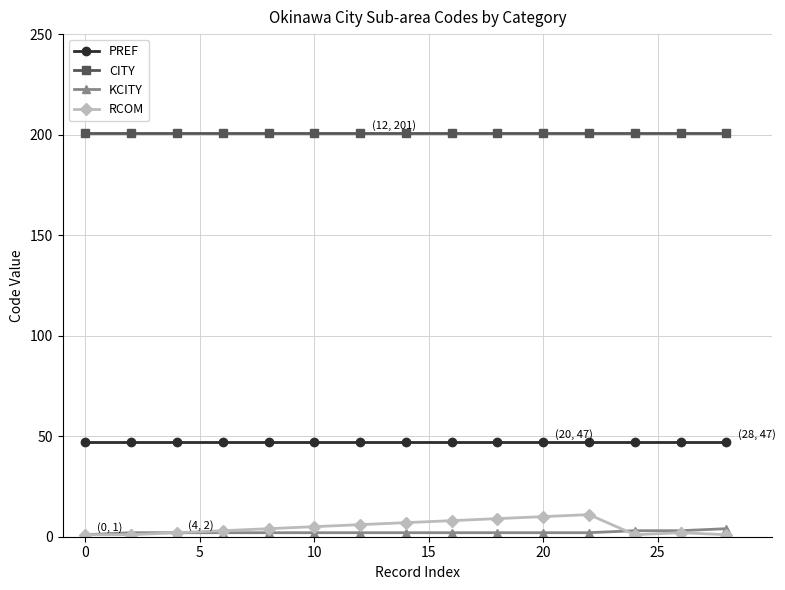

True or false: PREF and KCITY cross at least once.

False